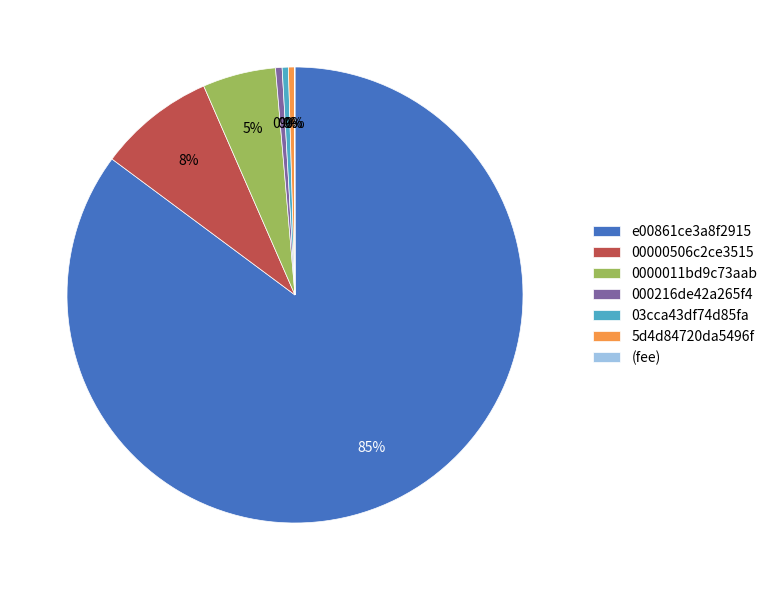

What is the largest slice in the pie chart?

e00861ce3a8f2915